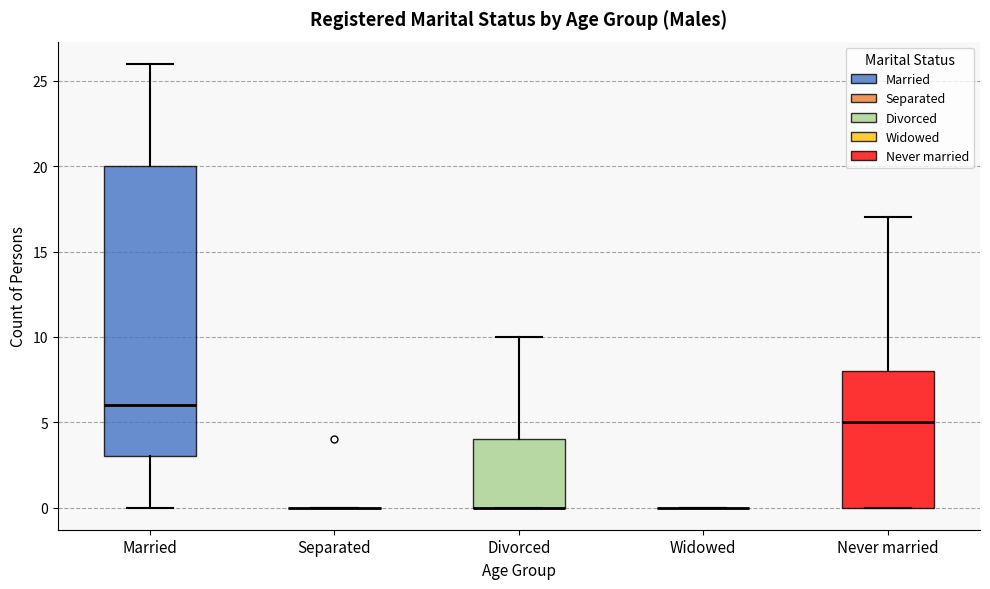

Reading left to right, transcribe this box plot: for each box, give where its median line is, the range the box spans, and where its two whiskers end, as read against the y-axis. The values are not printed on the chart, so give them approximately, as read against the axis.

Married: median 6, box 3 to 20, whiskers 0 to 26
Separated: box collapsed to a line at 0, whiskers 0 to 0
Divorced: median 0 (drawn on the box's lower edge), box 0 to 4, whiskers 0 to 10
Widowed: box collapsed to a line at 0, whiskers 0 to 0
Never married: median 5, box 0 to 8, whiskers 0 to 17